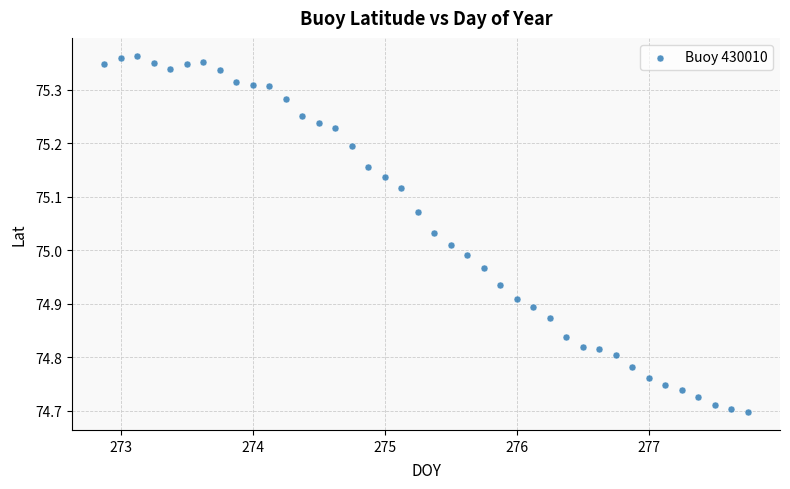

What is the range of Y values (max minus min)?

0.7